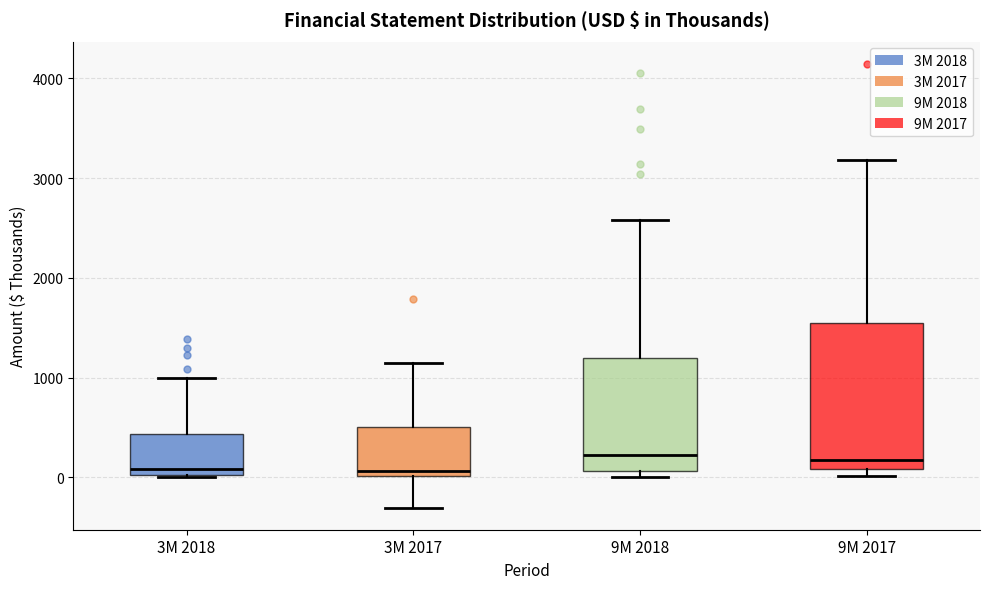

Reading left to right, transcribe this box plot: for each box, give where its median line is, the range the box spans, and where its two whiskers end, as read against the y-axis. The values are not printed on the chart, so give them approximately, as read against the axis.

3M 2018: median 100, box 0 to 400, whiskers 0 to 1000
3M 2017: median 100, box 0 to 500, whiskers -300 to 1200
9M 2018: median 200, box 100 to 1200, whiskers 0 to 2600
9M 2017: median 200, box 100 to 1500, whiskers 0 to 3200